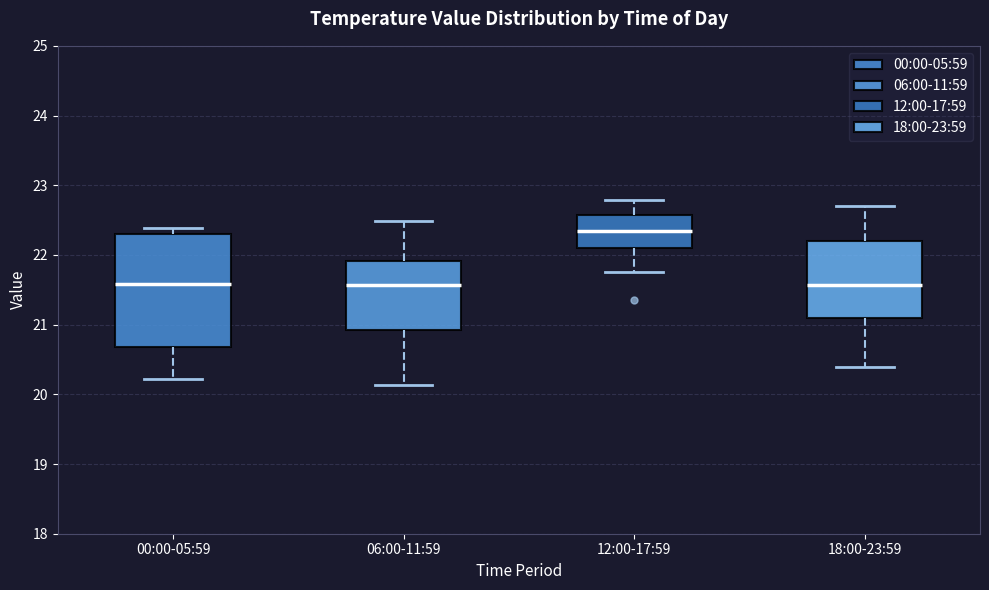

Which box is the tallest, from its lower edge to its upper edge?

00:00-05:59